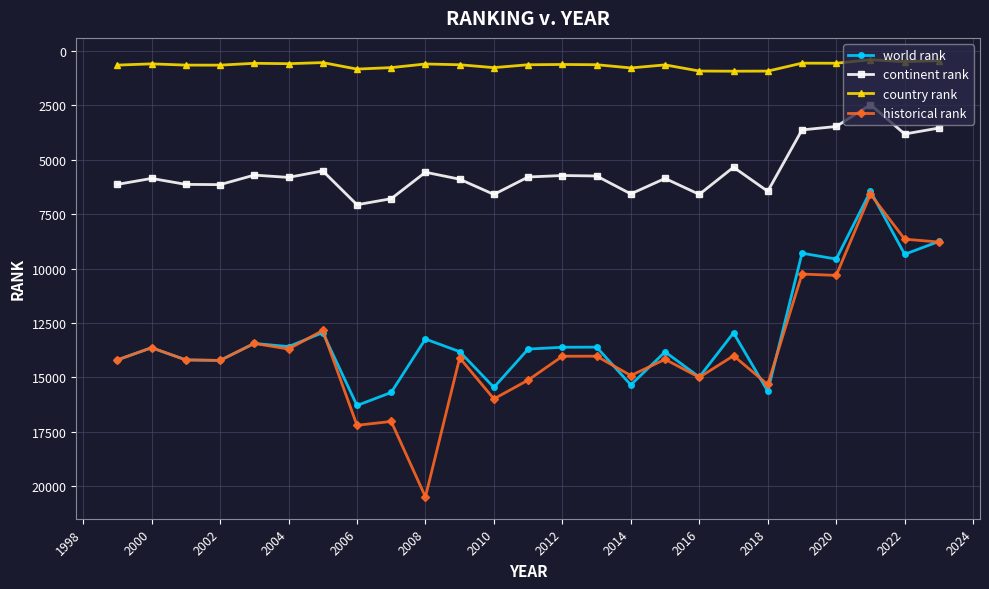

Which series has the widest spread of values?

historical rank